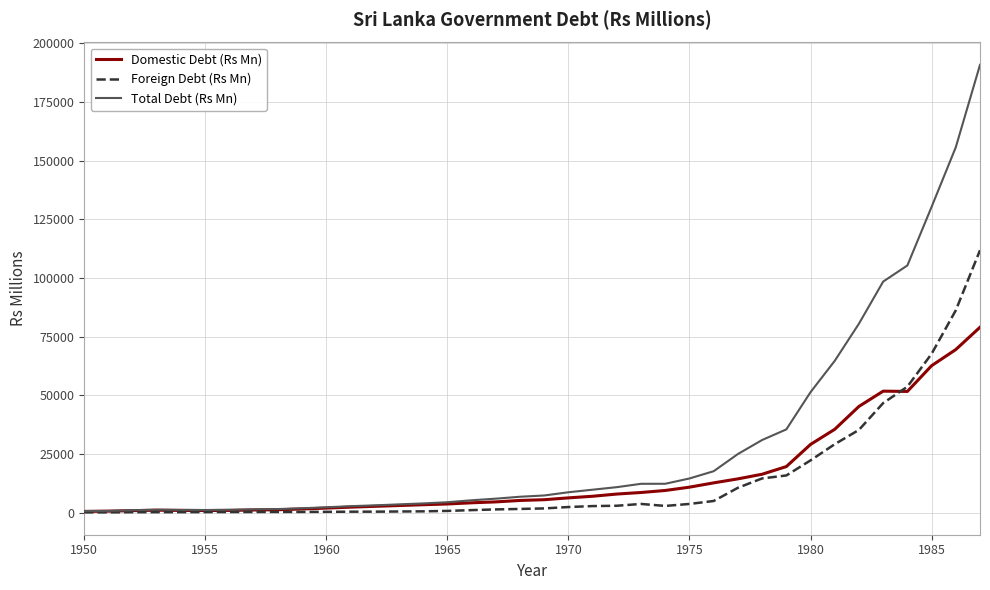

List the series in order of their peak value, lowest first.

Domestic Debt (Rs Mn), Foreign Debt (Rs Mn), Total Debt (Rs Mn)